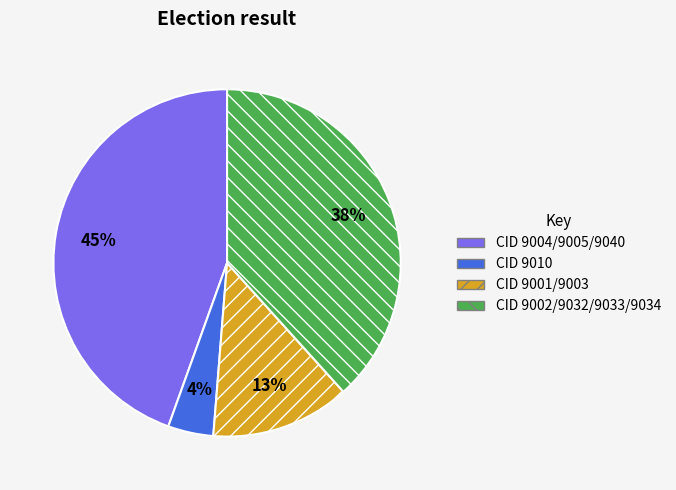

Is there any slice that represents more than half of the pie?

No